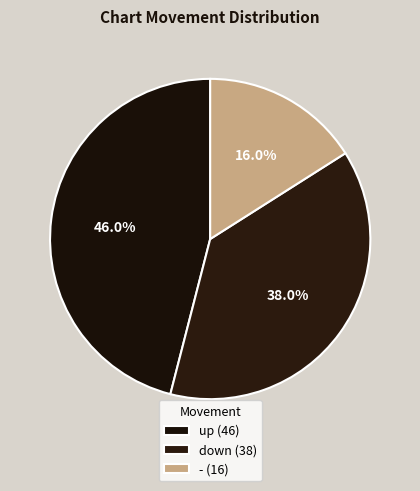

To the nearest percent, what is the difference between the down and up slice percentages?

8%